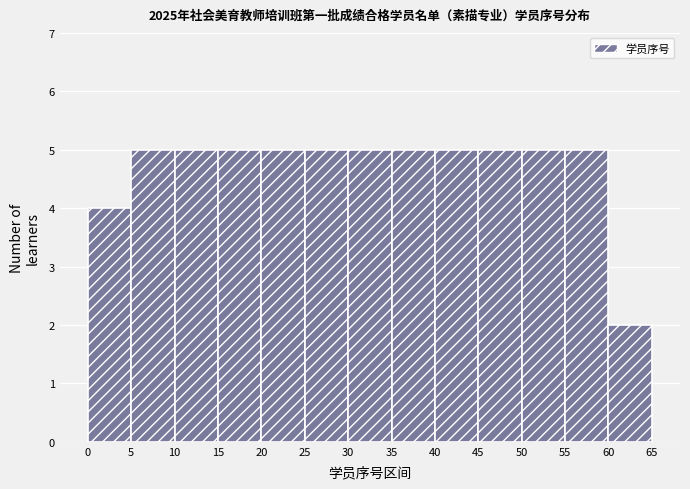

What is the height of the bar covering 15 to 20 on the x-axis? The values are not printed on the chart, so give them approximately, as read against the axis.

5